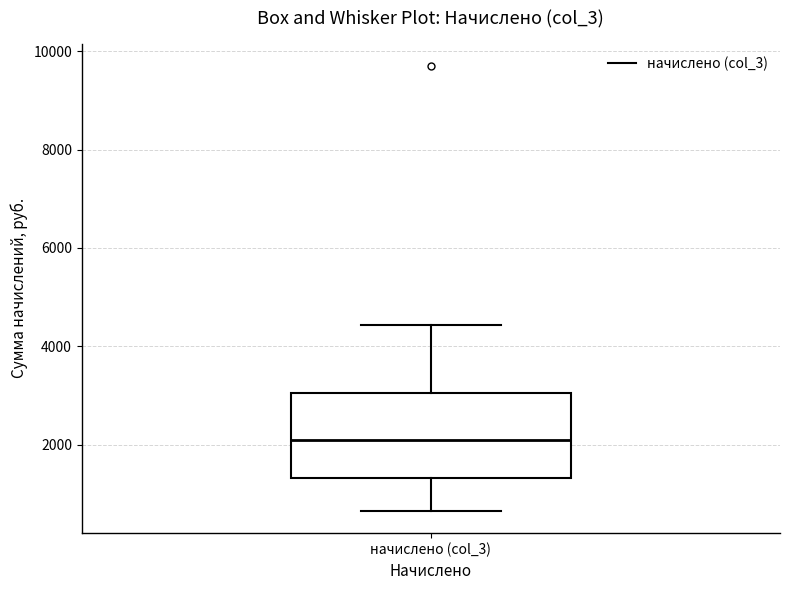

Transcribe this box plot: give where the median line is, the range the box spans, and where the two whiskers end, as read against the y-axis. The values are not printed on the chart, so give them approximately, as read against the axis.

median 2000, box 1400 to 3000, whiskers 600 to 4400